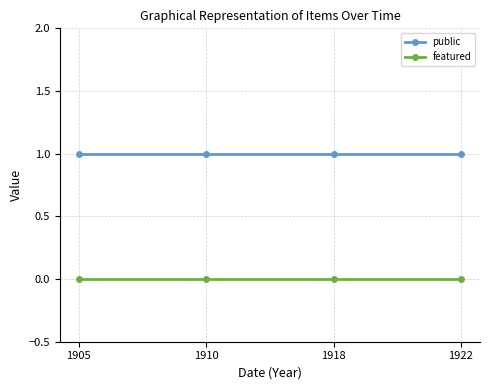

List the series in order of their peak value, lowest first.

featured, public